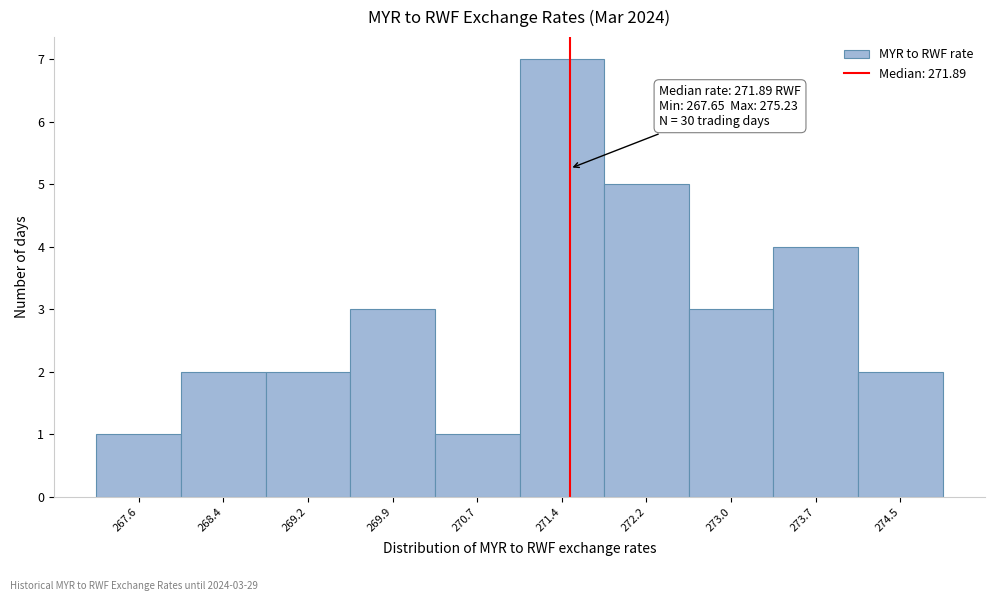

Reading right to left, transcribe all the data shown in this chart.

2	4	3	5	7	1	3	2	2	1